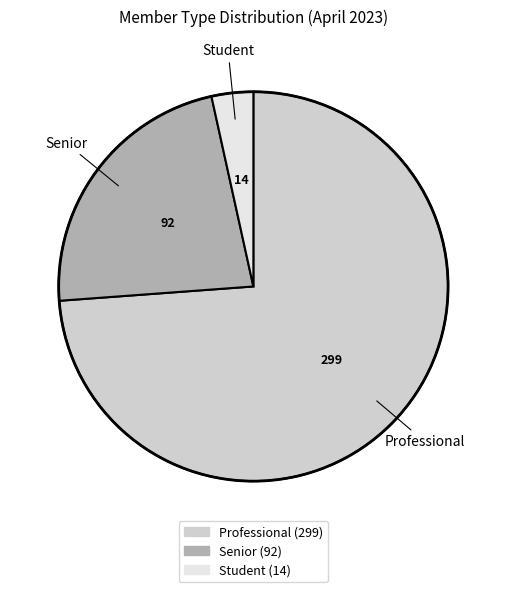

Is there a majority slice in this chart?

Yes